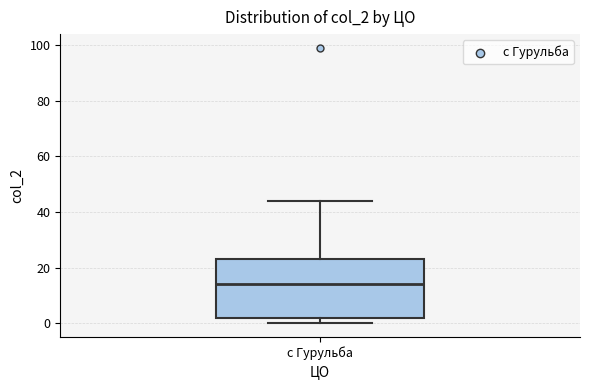

Where is the lower edge of the box for с Гурульба on the y-axis? The values are not printed on the chart, so give them approximately, as read against the axis.

2